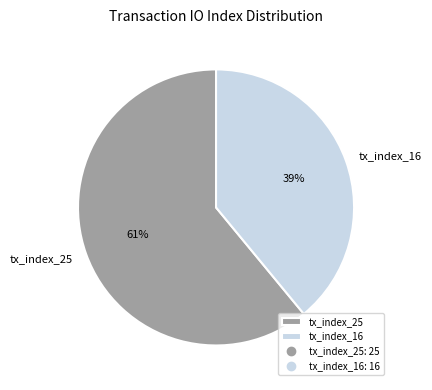

Is the sum of tx_index_25 and tx_index_16 greater than half?

Yes